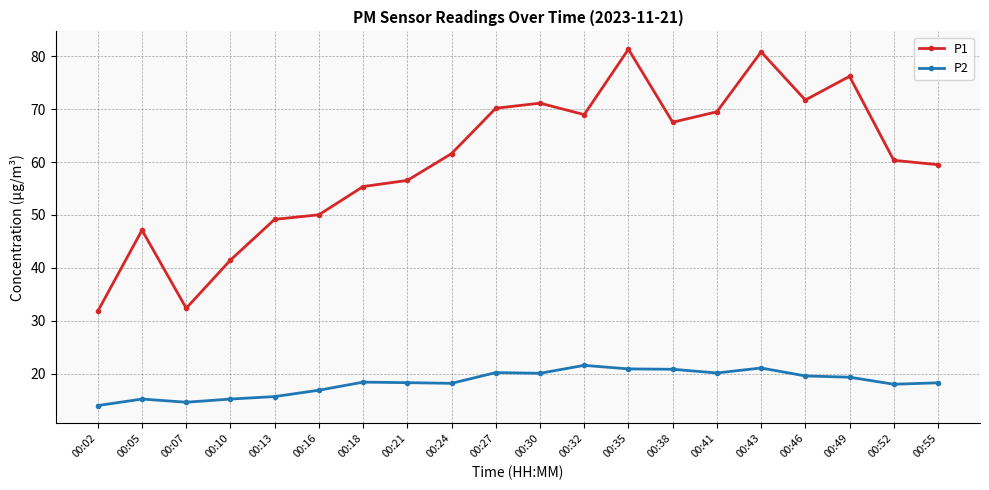

True or false: P1 and P2 intersect in this chart.

False